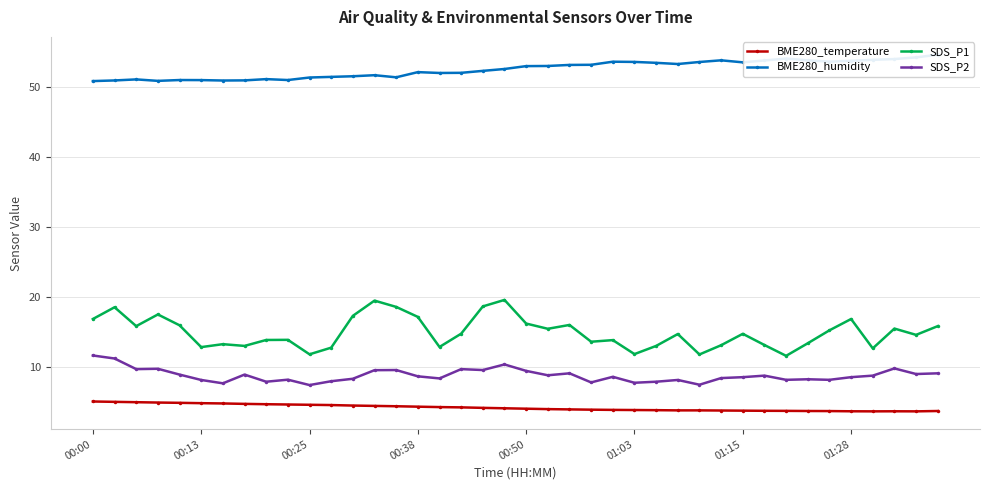

True or false: SDS_P2 has a value of 8.5 at 01:15.

True